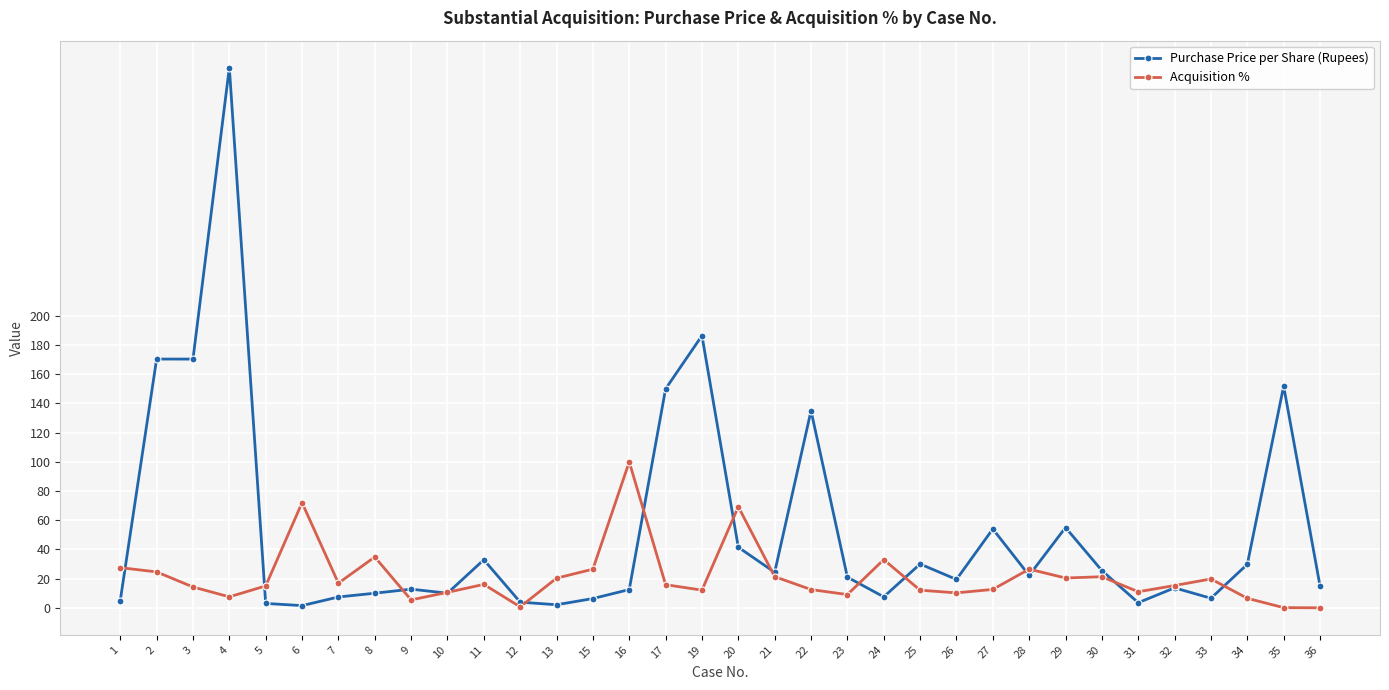

True or false: Purchase Price per Share (Rupees) and Acquisition % intersect in this chart.

True